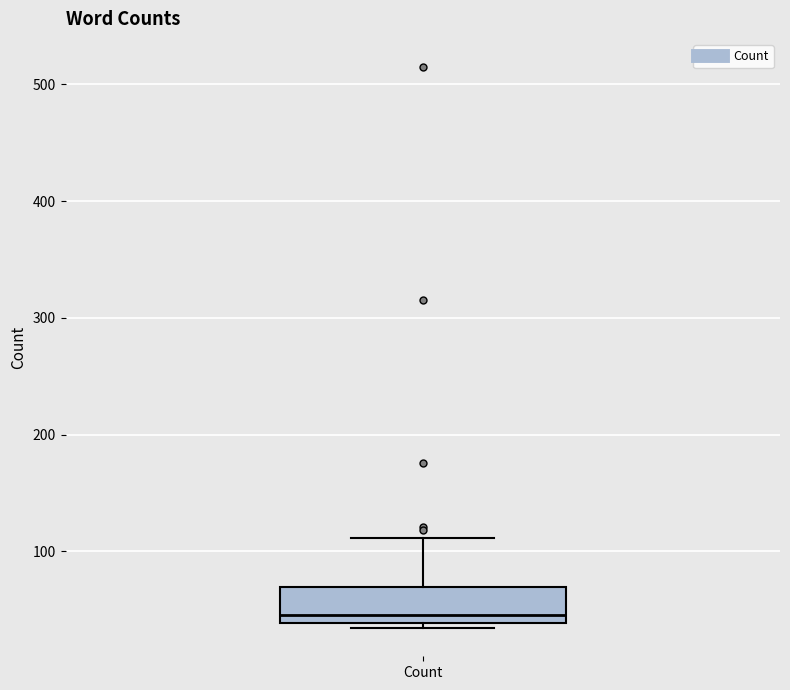

Read this box plot against the y-axis: the position of the median line, the range covered by the box, and the ends of both whiskers. The values are not printed on the chart, so give them approximately, as read against the axis.

median 50, box 40 to 70, whiskers 30 to 110